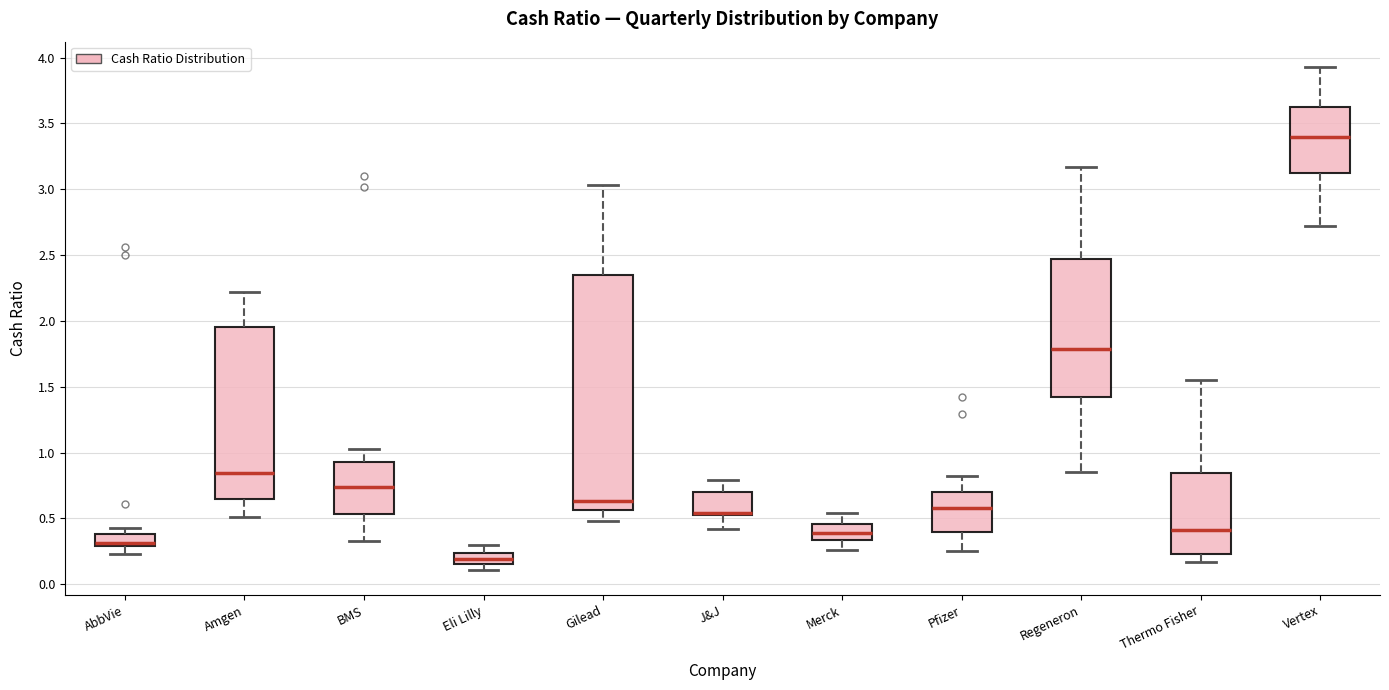

Where does the lower whisker of the box for AbbVie end on the y-axis? The values are not printed on the chart, so give them approximately, as read against the axis.

0.25